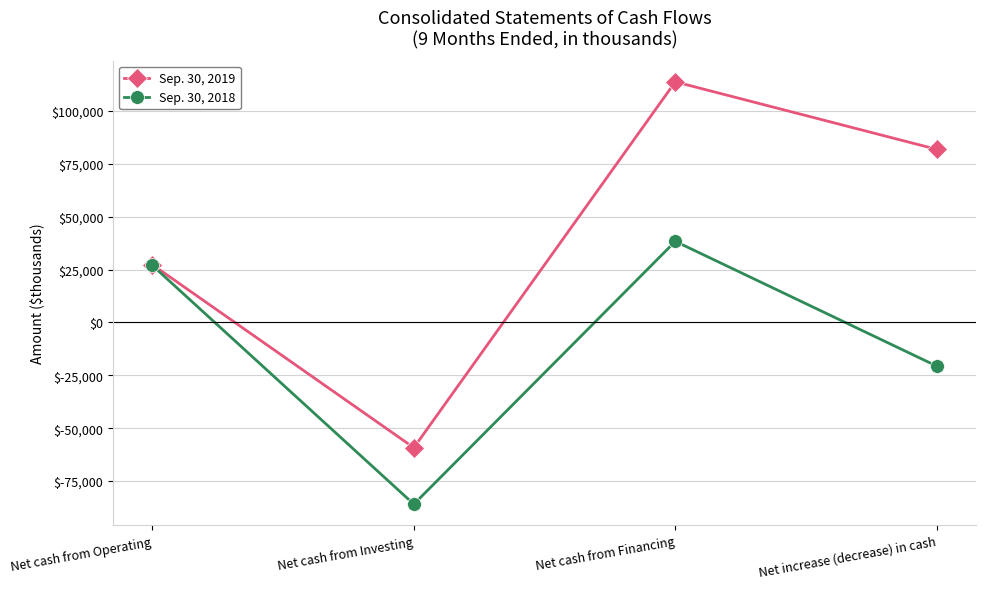

How many distinct data groups are displayed?

2